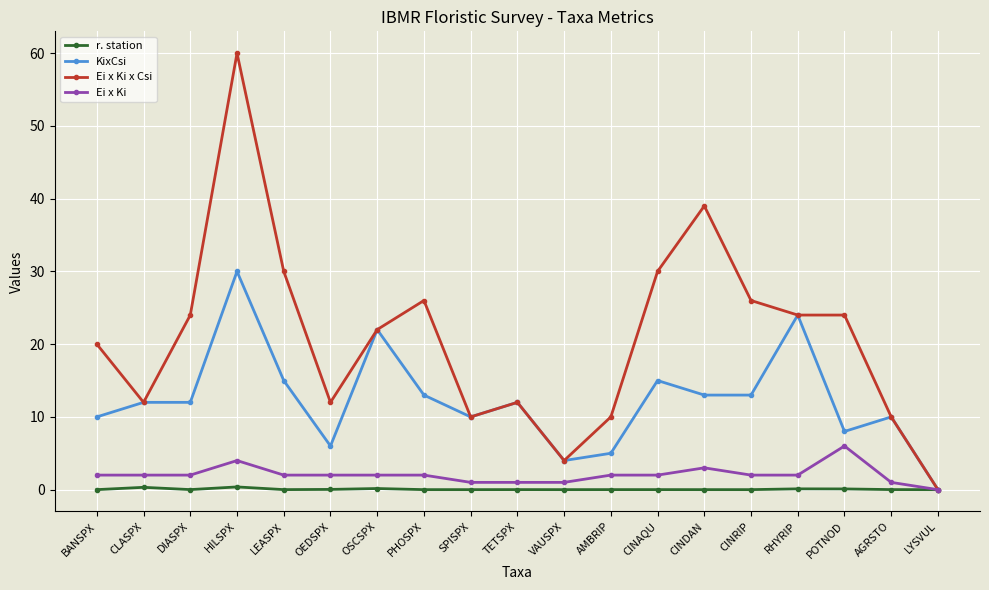

At how many categories does at least one series exceed 50?

1